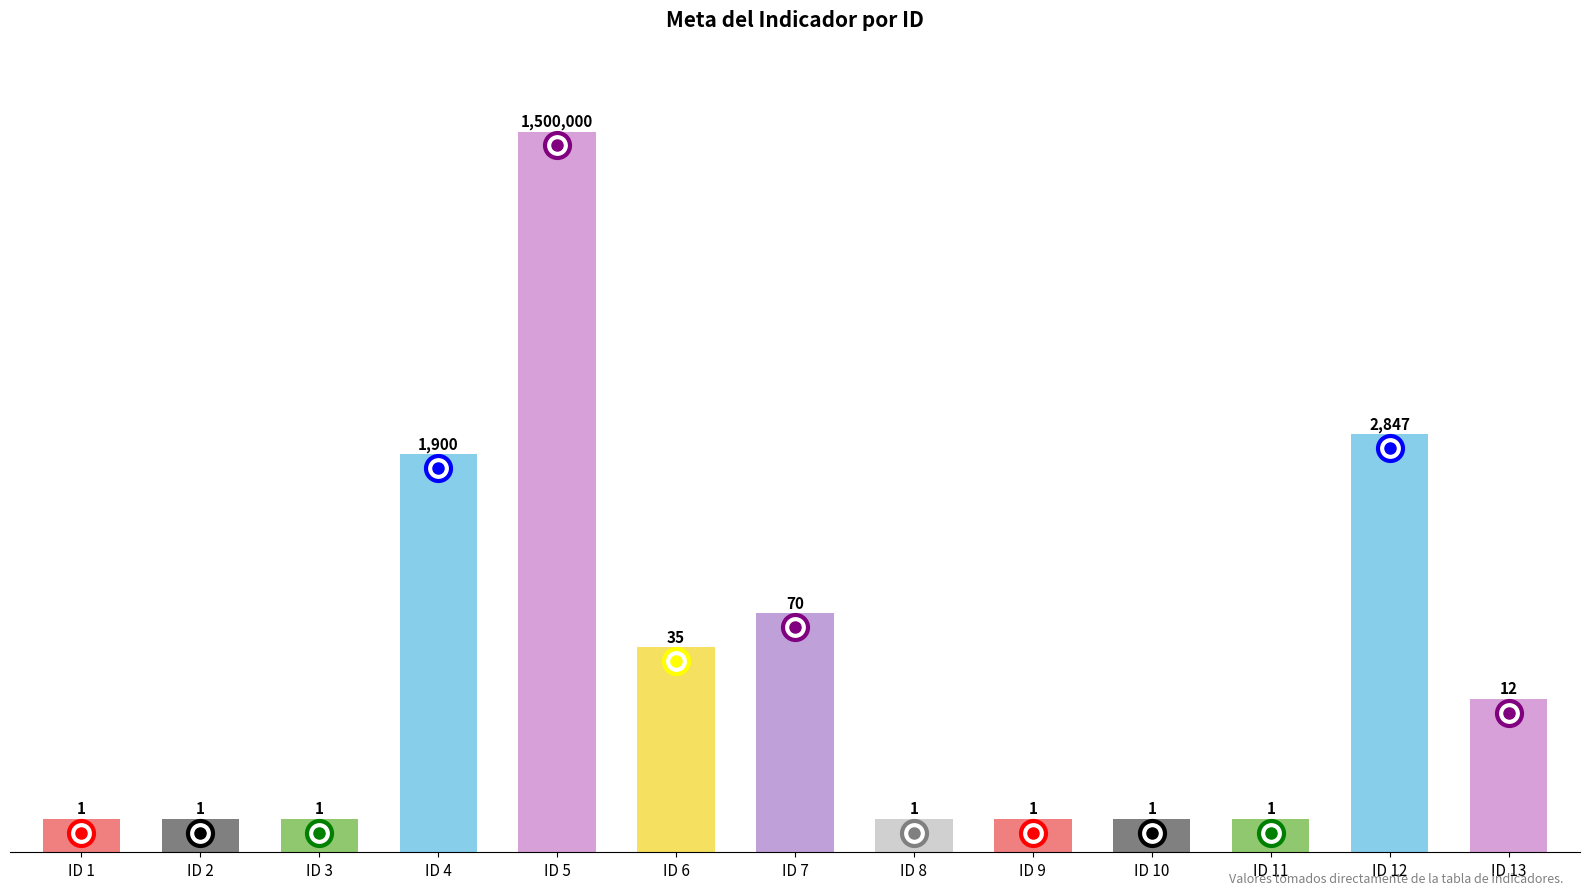

What is the difference between the maximum and minimum values?

1499999